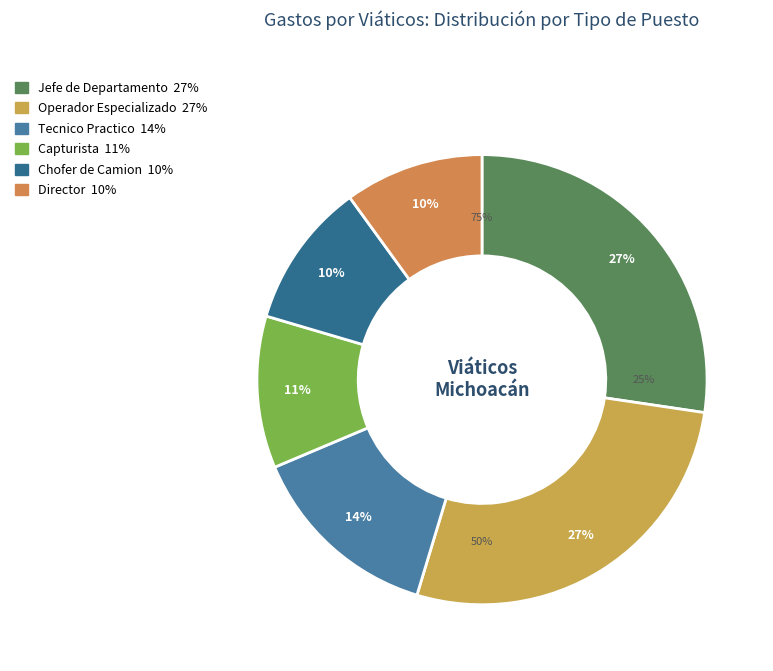

Does 15 represent more than half of the total?

No